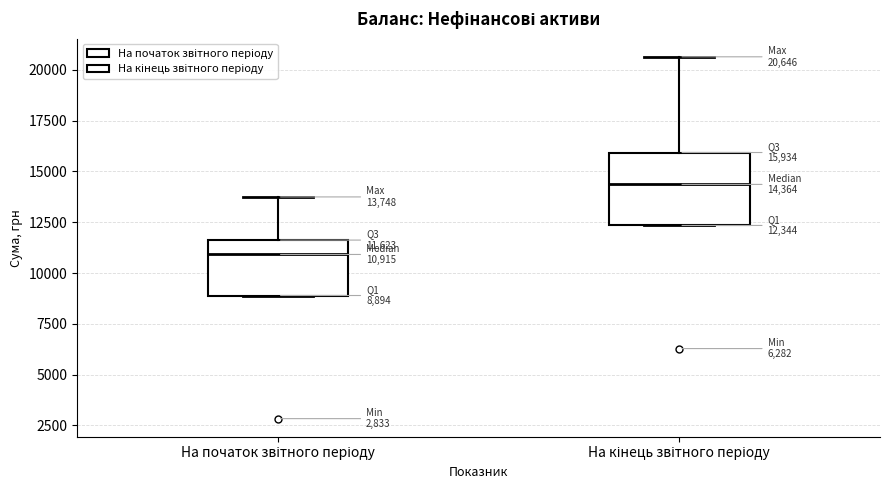

Which box's median line is the lowest?

На початок звітного періоду